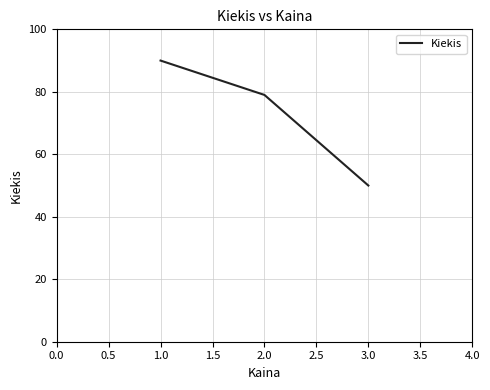

Reading left to right, extract all data points from this chart.

1.0=90	2.0=79	3.0=50